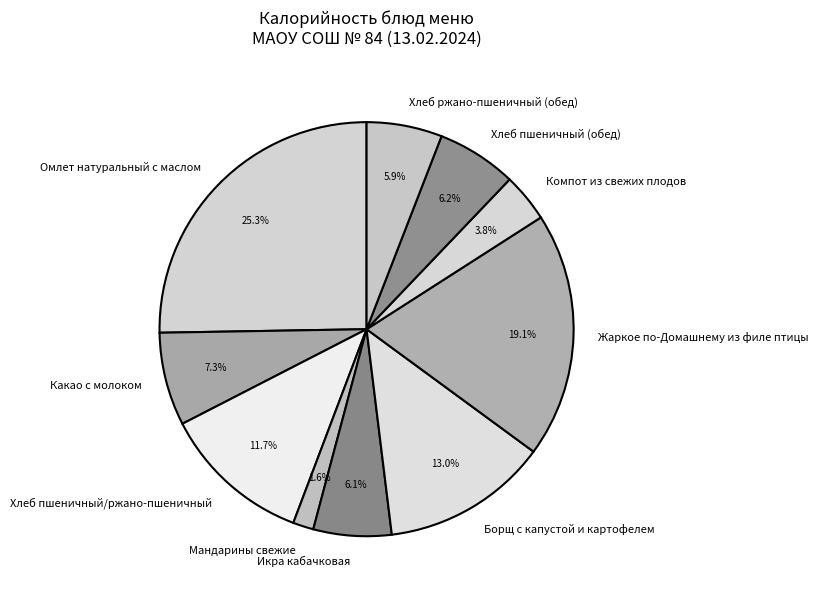

How much of the chart is everything except Хлеб пшеничный (обед)?

93.8%